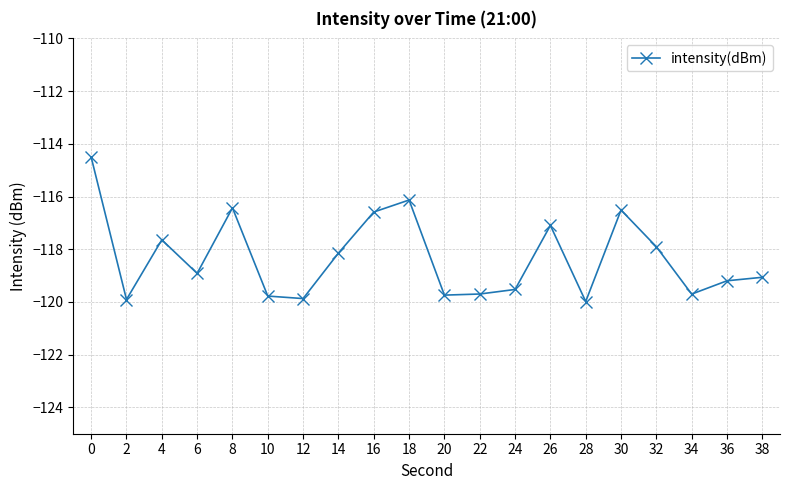

Is it true that the value at 28 is -201.6?

False